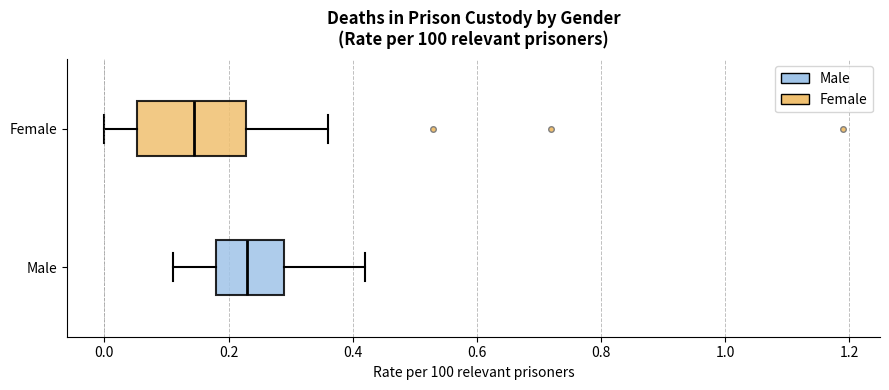

Reading bottom to top, transcribe this box plot: for each box, give where its median line is, the range the box spans, and where its two whiskers end, as read against the x-axis. The values are not printed on the chart, so give them approximately, as read against the axis.

Male: median 0.24, box 0.18 to 0.30, whiskers 0.12 to 0.42
Female: median 0.14, box 0.06 to 0.22, whiskers 0.00 to 0.36